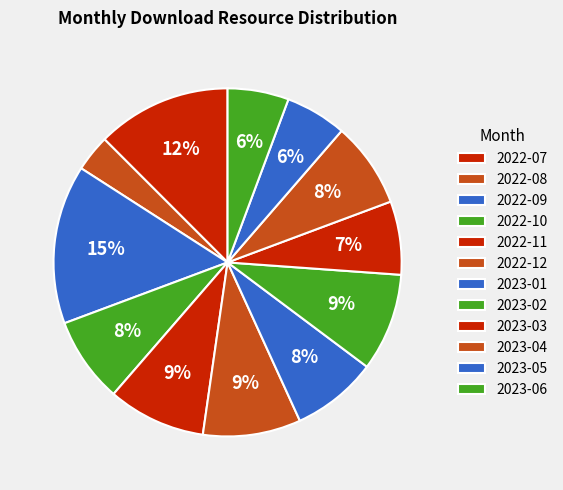

The 2022-09 slice represents 6% of the pie. True or false?

False